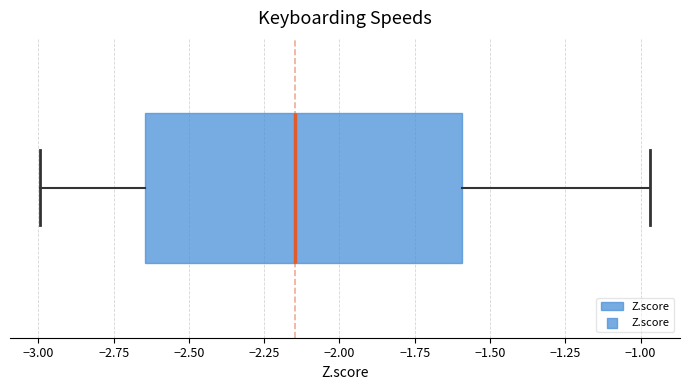

Where does the left whisker of the box end on the x-axis? The values are not printed on the chart, so give them approximately, as read against the axis.

-3.00